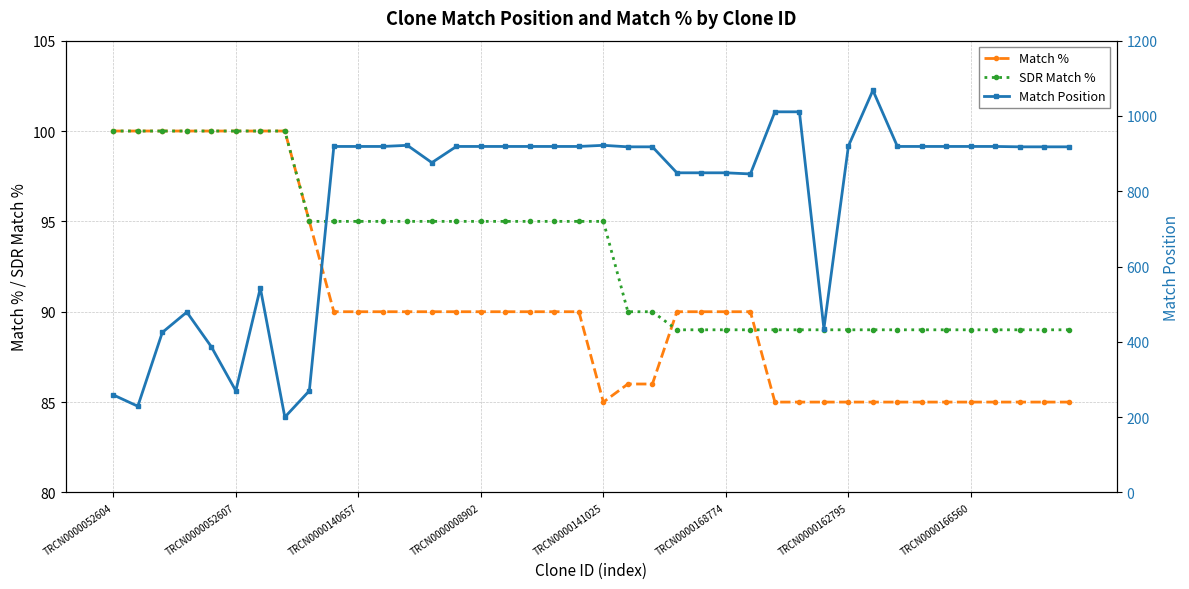

What is the sum of all Match % values?

3607